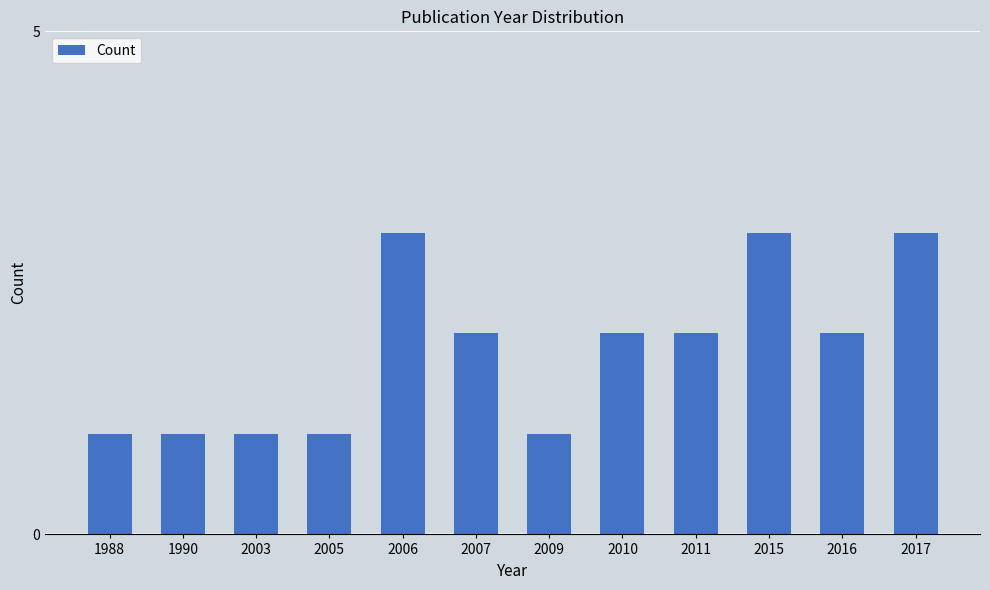

Reading left to right, list all the values displayed in this chart.

1	1	1	1	3	2	1	2	2	3	2	3